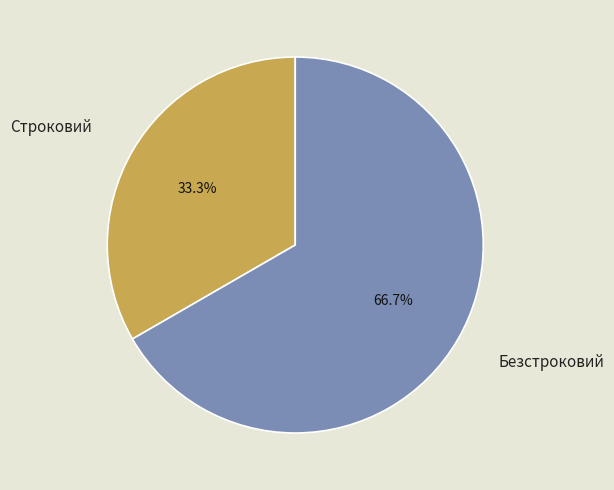

How many segments does this pie chart have?

2